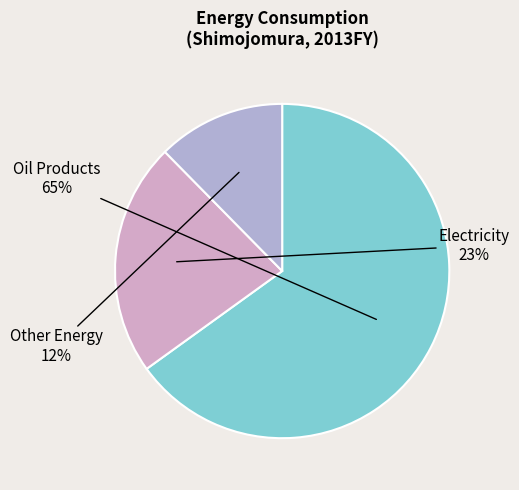

Count the number of slices in the pie.

3